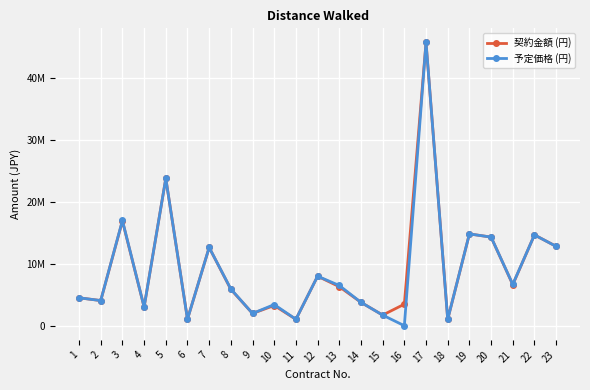

At which label is 予定価格 (円) closest to 22880000?

5